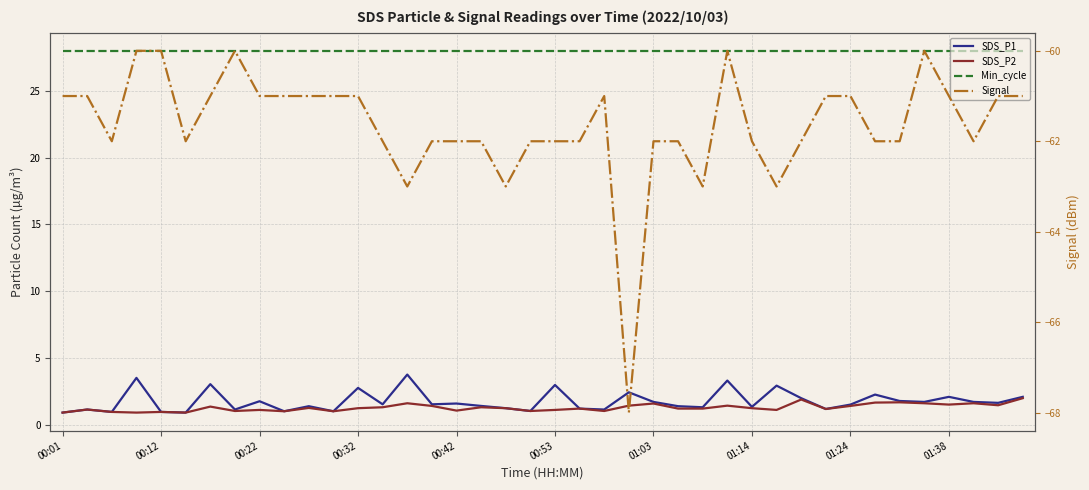

What is the spread (max minus min) of values at 38?

89.0